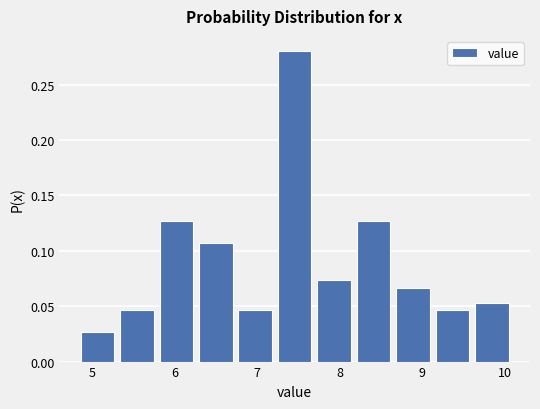

Reading left to right, transcribe this chart: for each bar, give the range it covers on the x-axis and its height. Neither the bar edges nor the heights are printed on the chart, so give them approximately, as read against the axes.

4.8 to 5.3: 0.025
5.3 to 5.8: 0.045
5.8 to 6.3: 0.125
6.3 to 6.7: 0.105
6.7 to 7.2: 0.045
7.2 to 7.7: 0.280
7.7 to 8.2: 0.075
8.2 to 8.6: 0.125
8.6 to 9.1: 0.065
9.1 to 9.6: 0.045
9.6 to 10.1: 0.055